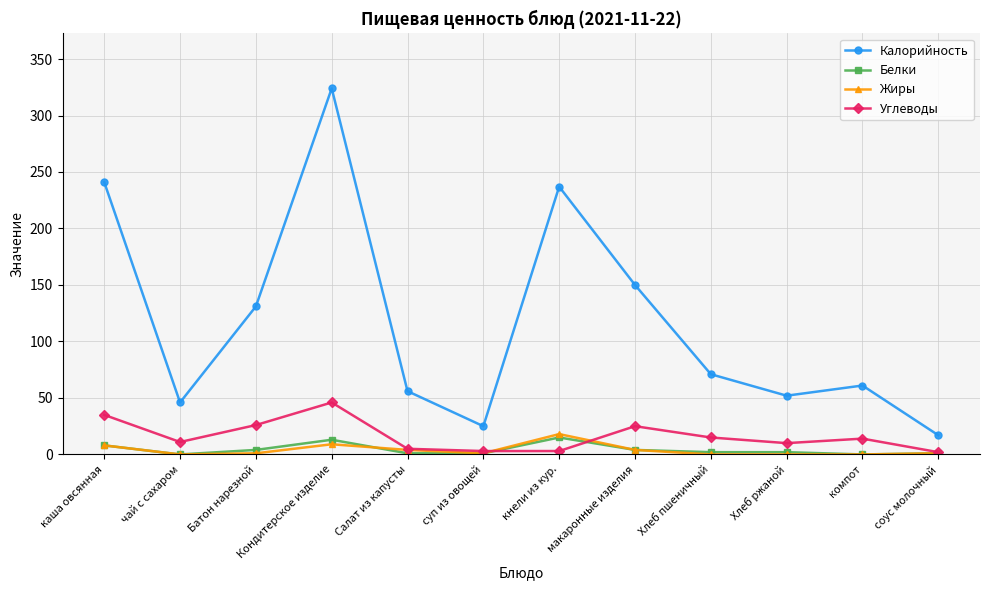

At how many categories does at least one series exceed 117?

5